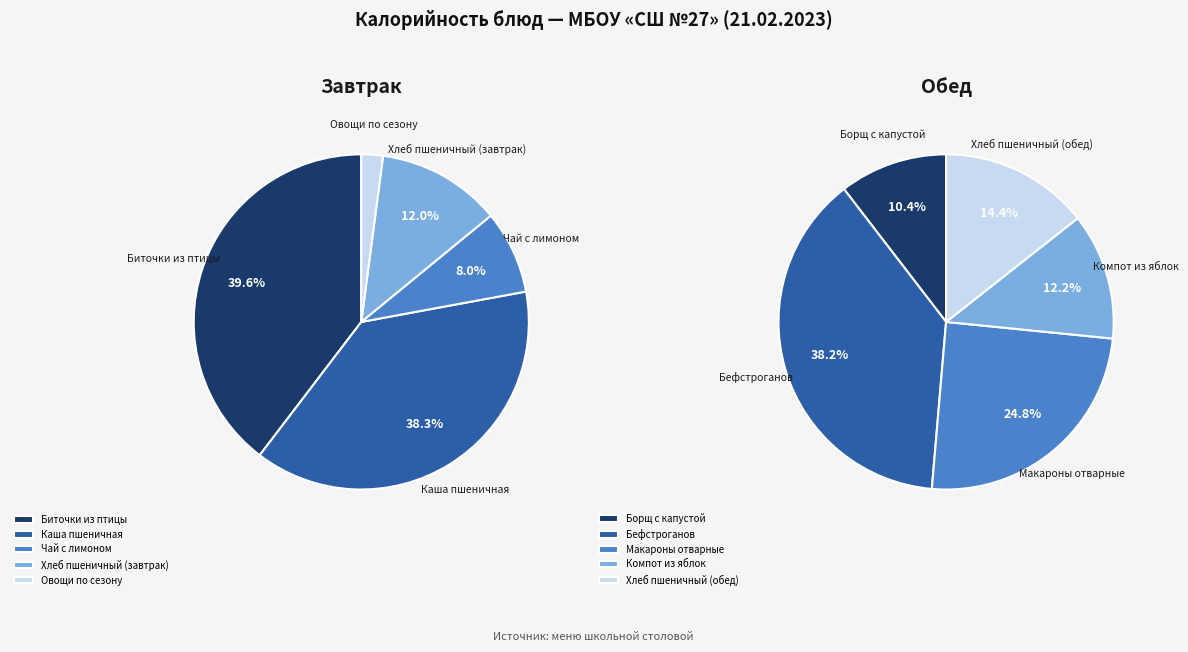

What is the change in value from Биточки из птицы to Борщ с капустой?

-151.2